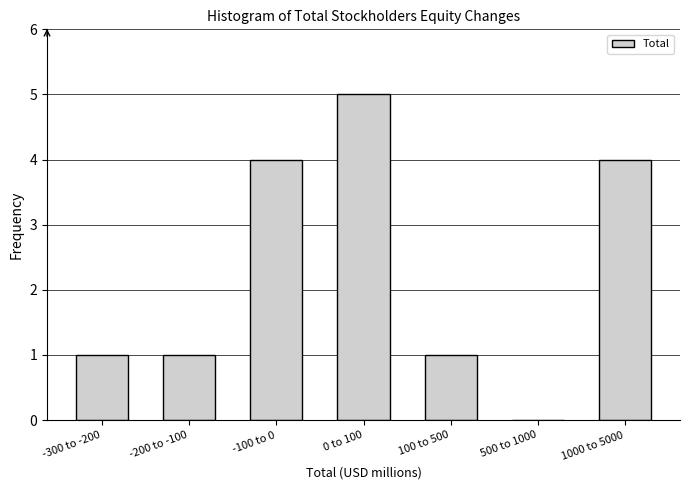

Reading left to right, extract all data points from this chart.

-300 to -200=1	-200 to -100=1	-100 to 0=4	0 to 100=5	100 to 500=1	500 to 1000=0	1000 to 5000=4